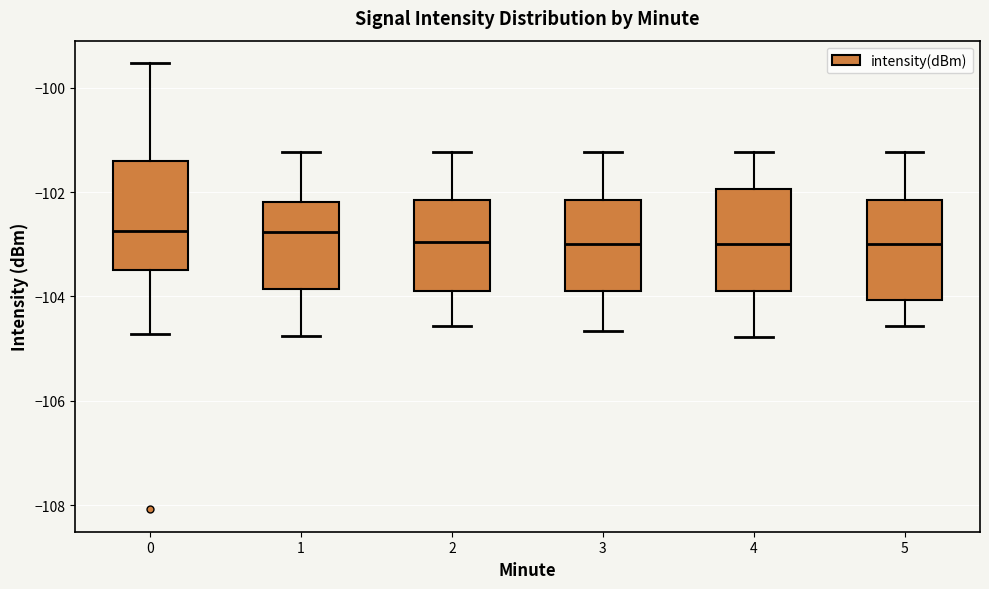

Reading left to right, transcribe this box plot: for each box, give where its median line is, the range the box spans, and where its two whiskers end, as read against the y-axis. The values are not printed on the chart, so give them approximately, as read against the axis.

0: median -102.8, box -103.6 to -101.4, whiskers -104.8 to -99.6
1: median -102.8, box -103.8 to -102.2, whiskers -104.8 to -101.2
2: median -103.0, box -103.8 to -102.2, whiskers -104.6 to -101.2
3: median -103.0, box -103.8 to -102.2, whiskers -104.6 to -101.2
4: median -103.0, box -103.8 to -102.0, whiskers -104.8 to -101.2
5: median -103.0, box -104.0 to -102.2, whiskers -104.6 to -101.2